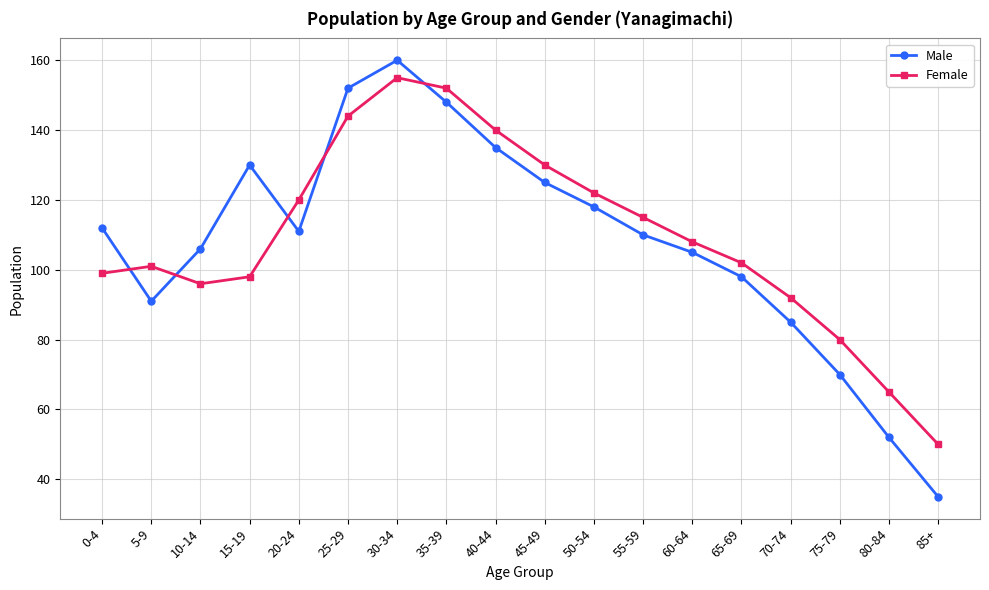

What is the difference between the maximum and minimum values in the Male series?

125